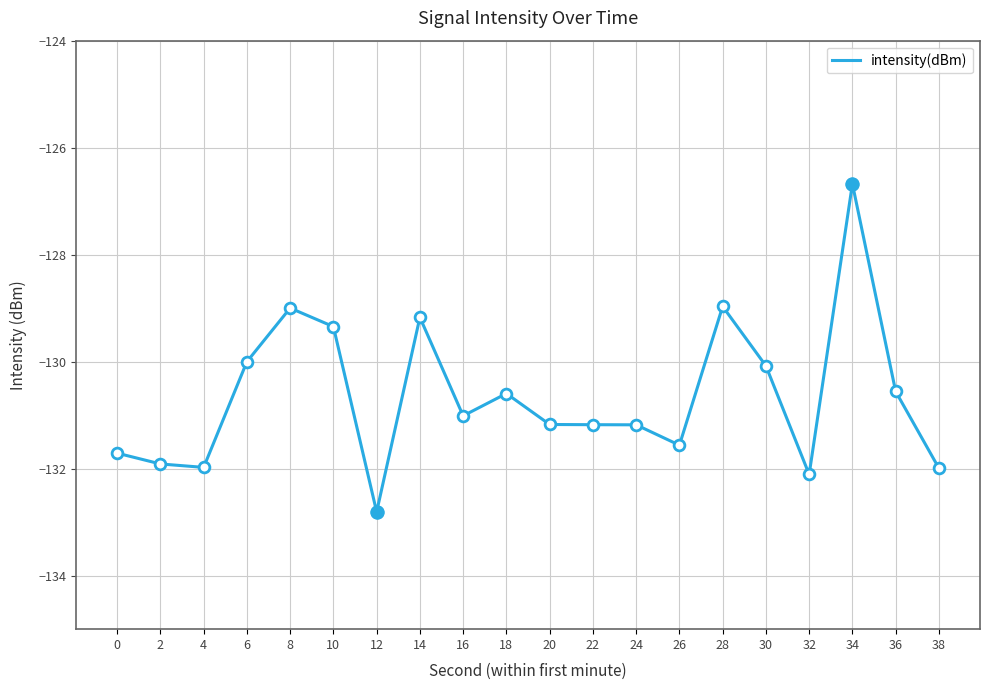

What is the change in value from 8 to 14?

-0.2